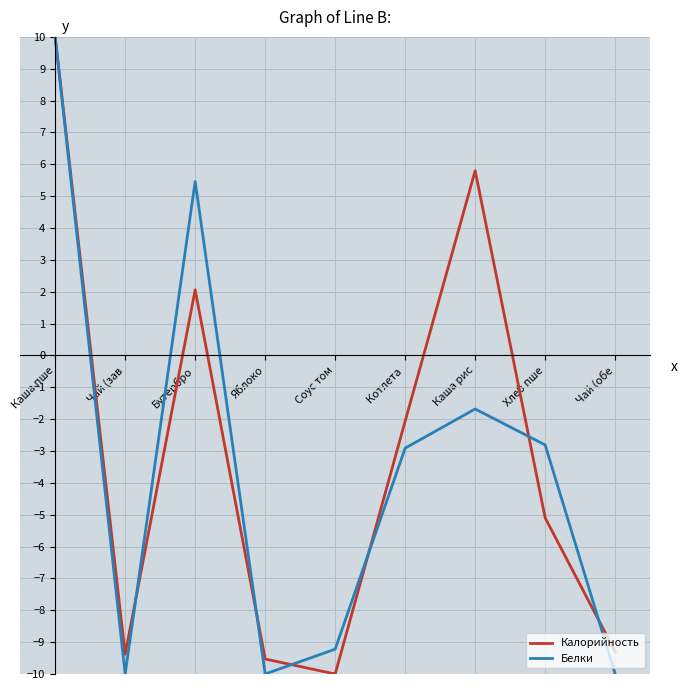

Is it true that Белки equals -1.7 at Каша рис?

True